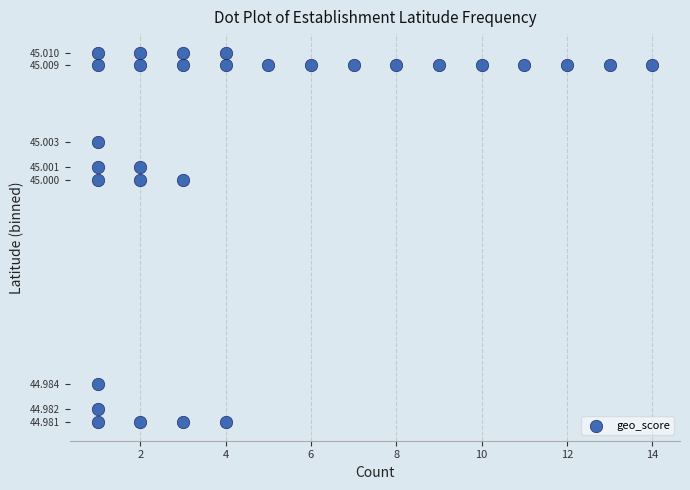

What is the range of X values (max minus min)?

13.0